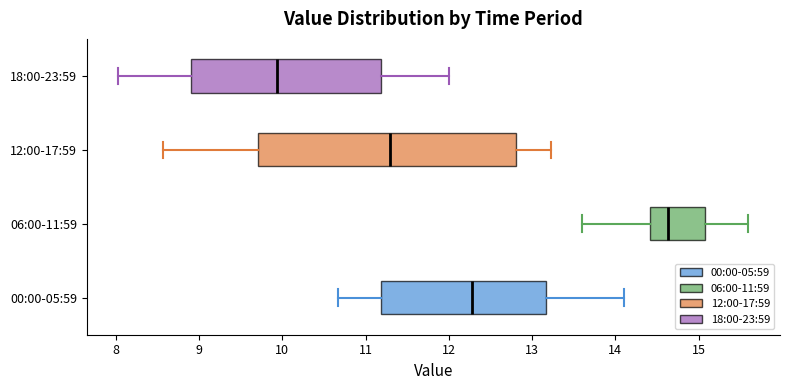

Where does the left whisker of the box for 18:00-23:59 end on the x-axis? The values are not printed on the chart, so give them approximately, as read against the axis.

8.0